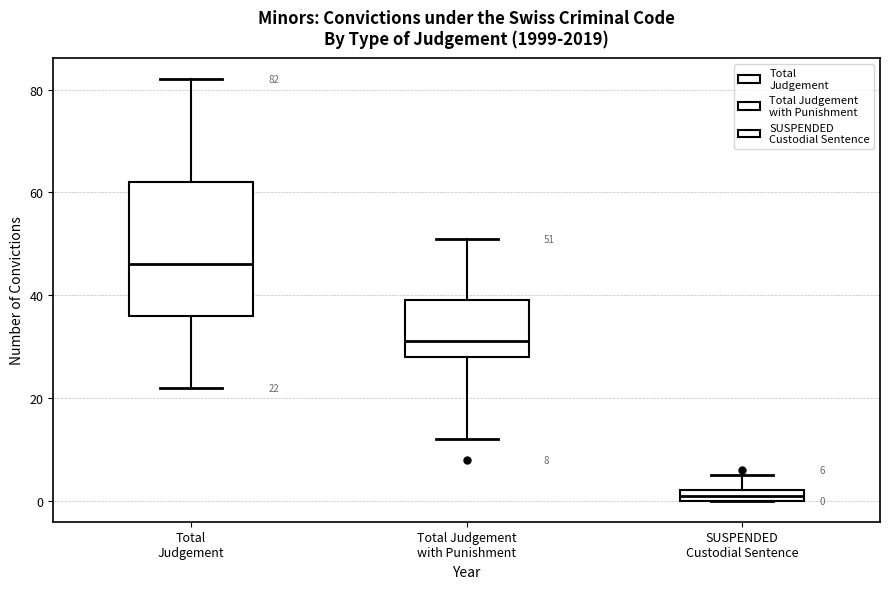

Which box is the tallest, from its lower edge to its upper edge?

Total Judgement